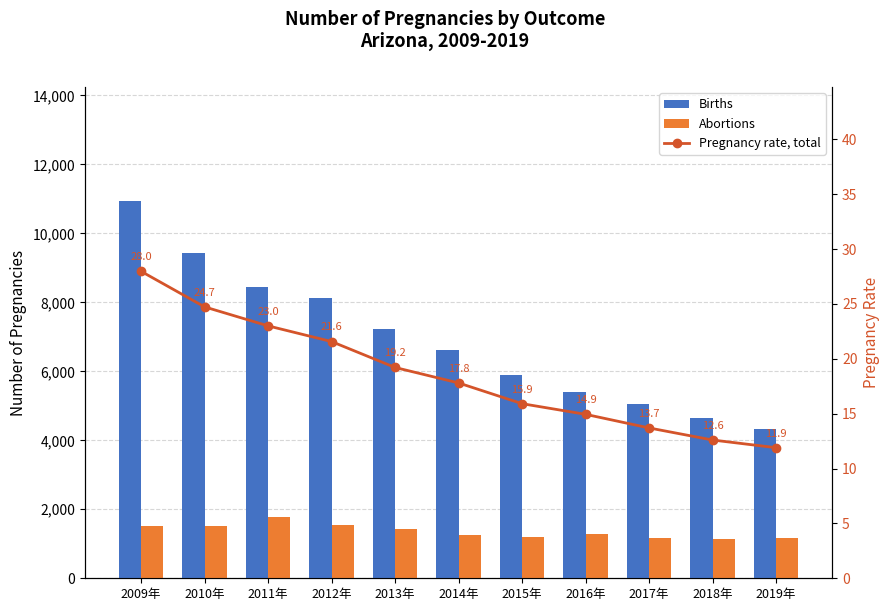

Rank the categories by Births value from highest to lowest.

2009年, 2010年, 2011年, 2012年, 2013年, 2014年, 2015年, 2016年, 2017年, 2018年, 2019年